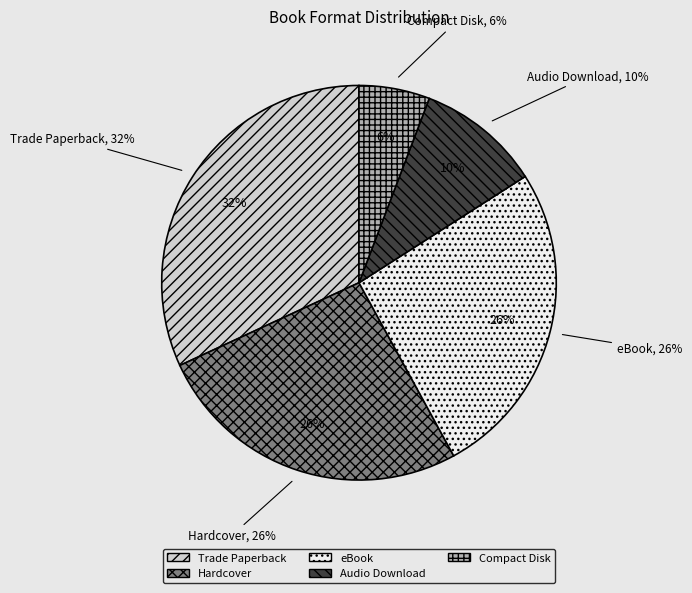

True or false: Compact Disk accounts for 6% of the total.

True